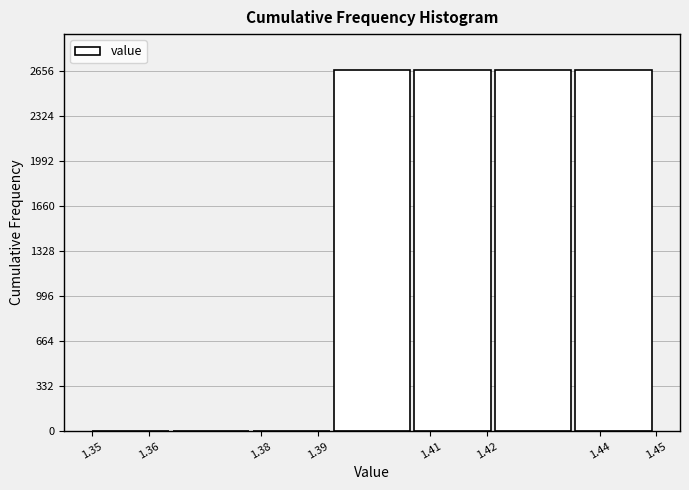

Reading left to right, list every bar in this chart as the range it spans on the x-axis followed by its height. Neither the bar edges nor the heights are printed on the chart, so give them approximately, as read against the axes.

1.350 to 1.364: 0
1.364 to 1.379: 0
1.379 to 1.393: 0
1.393 to 1.407: 2650
1.407 to 1.421: 2650
1.421 to 1.436: 2650
1.436 to 1.450: 2650